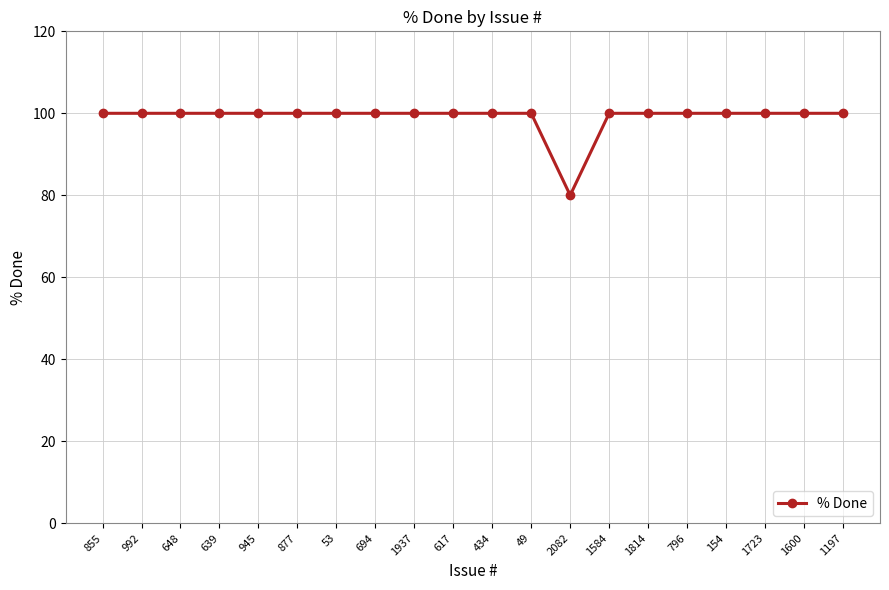

How many lines are shown in the chart?

1